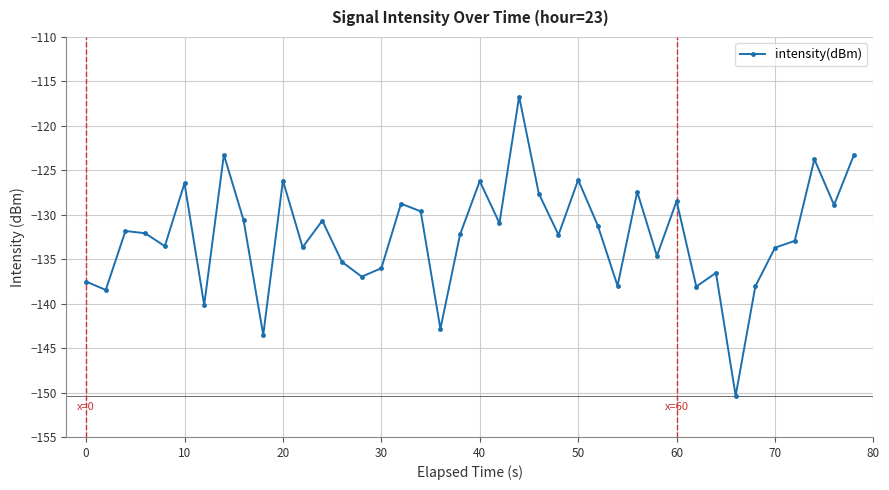

How many points are lower than both their immediate neighbors (excluding endpoints)?

14